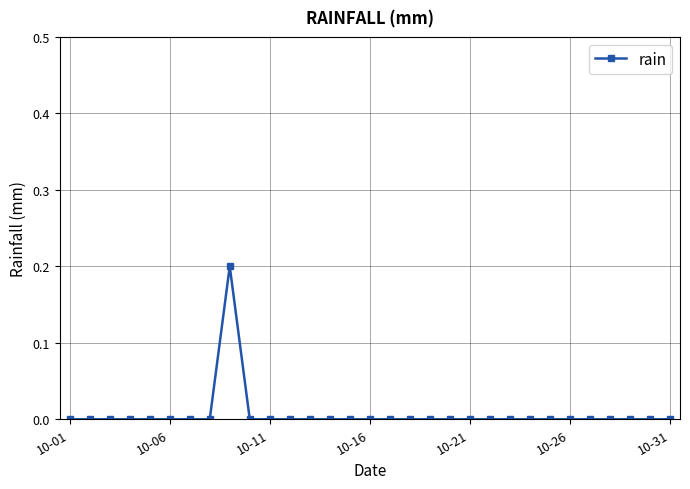

Is this an area chart (filled region under the line)?

No